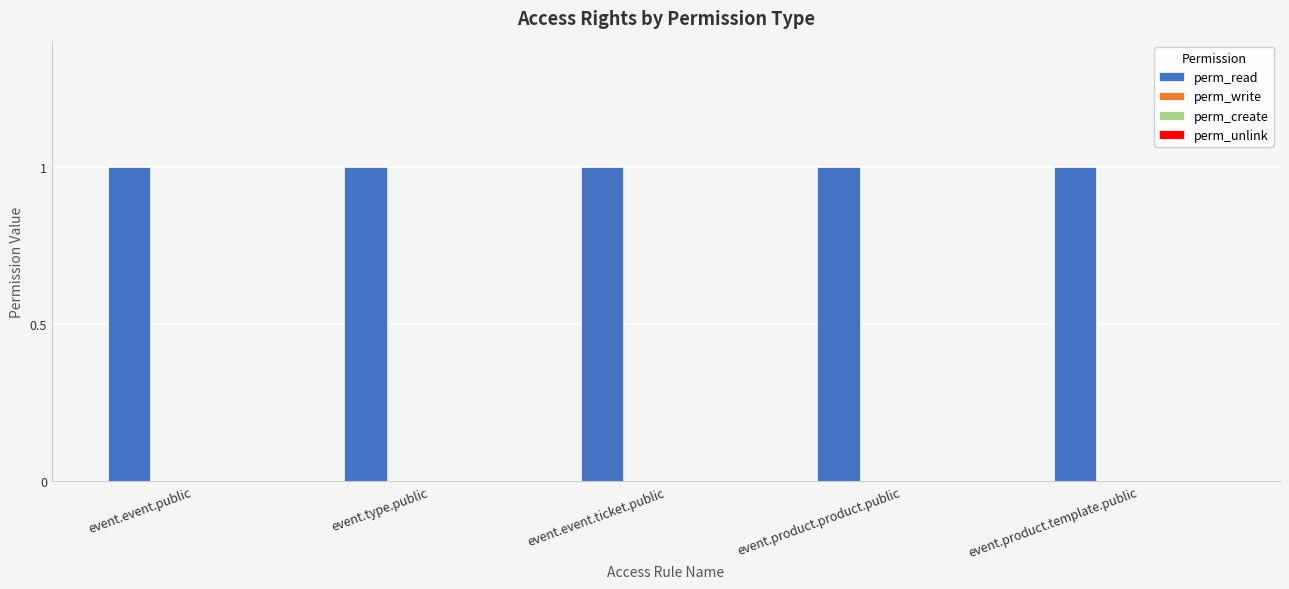

Reading left to right, what are all the values shown in this chart?

perm_read: 1	1	1	1	1
perm_write: 0	0	0	0	0
perm_create: 0	0	0	0	0
perm_unlink: 0	0	0	0	0